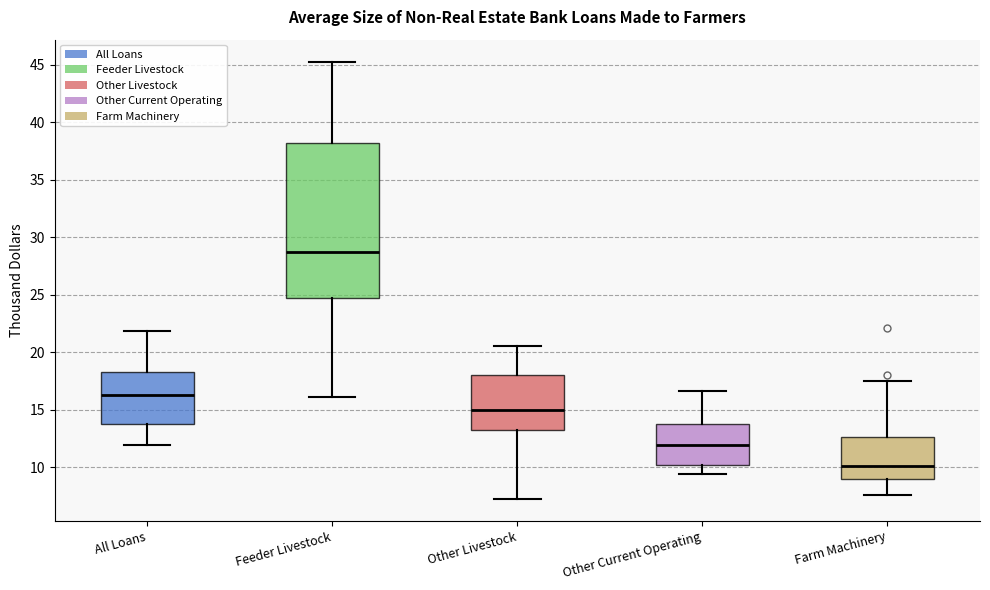

Reading left to right, transcribe this box plot: for each box, give where its median line is, the range the box spans, and where its two whiskers end, as read against the y-axis. The values are not printed on the chart, so give them approximately, as read against the axis.

All Loans: median 16.5, box 14.0 to 18.5, whiskers 12.0 to 22.0
Feeder Livestock: median 29.0, box 24.5 to 38.0, whiskers 16.0 to 45.5
Other Livestock: median 15.0, box 13.5 to 18.0, whiskers 7.0 to 20.5
Other Current Operating: median 12.0, box 10.5 to 13.5, whiskers 9.5 to 16.5
Farm Machinery: median 10.0, box 9.0 to 12.5, whiskers 7.5 to 17.5